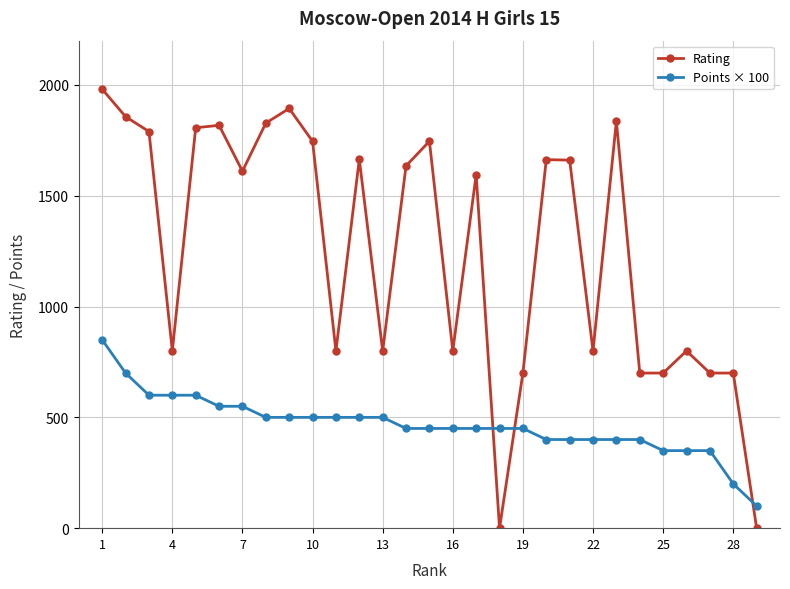

How many lines are shown in the chart?

2